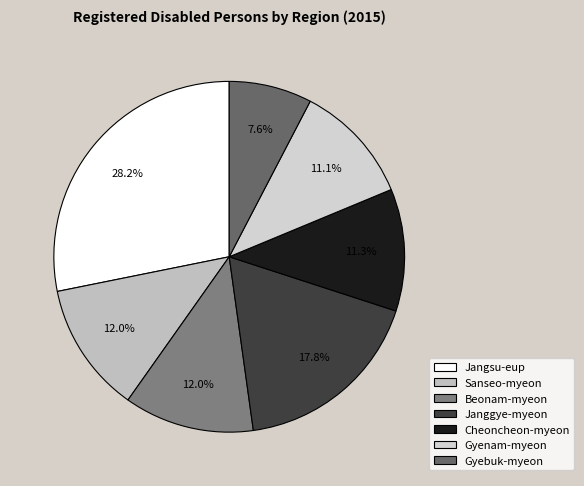

Which slice is the smallest?

Gyebuk-myeon